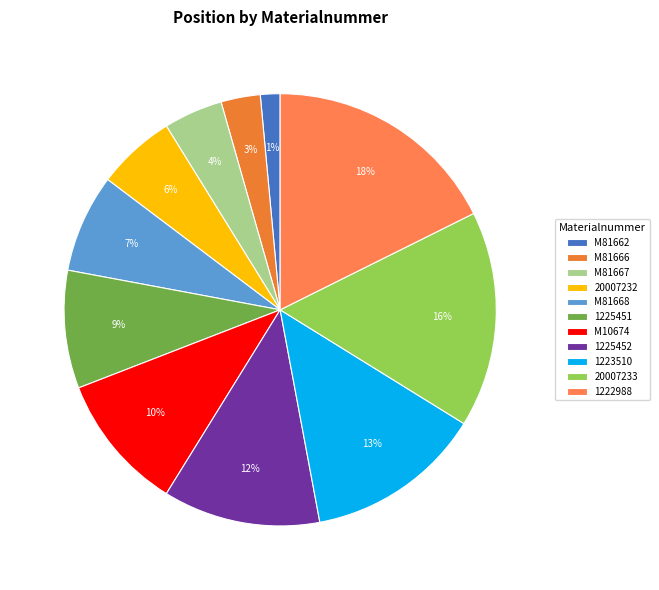

Which category has the smallest portion of the pie?

M81662